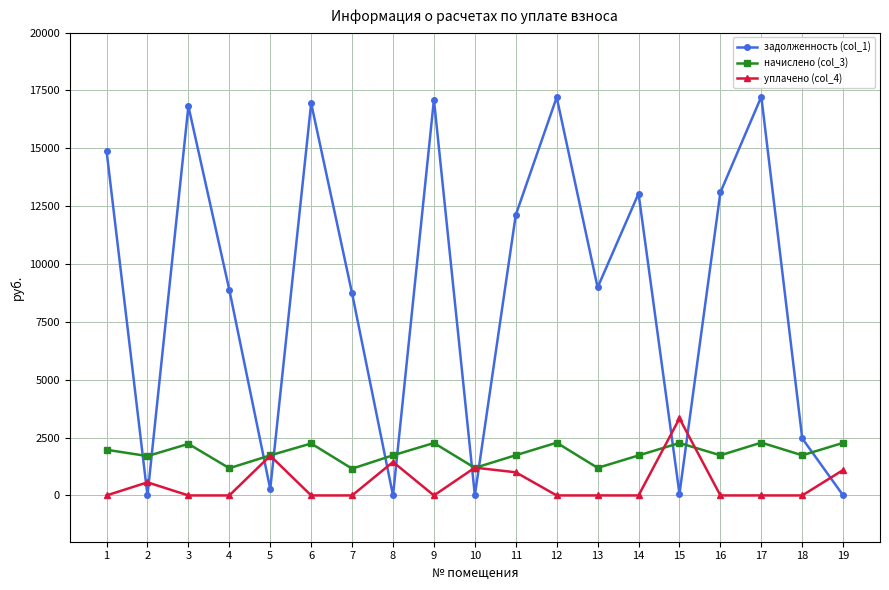

Does the chart display data point markers on the line(s)?

Yes